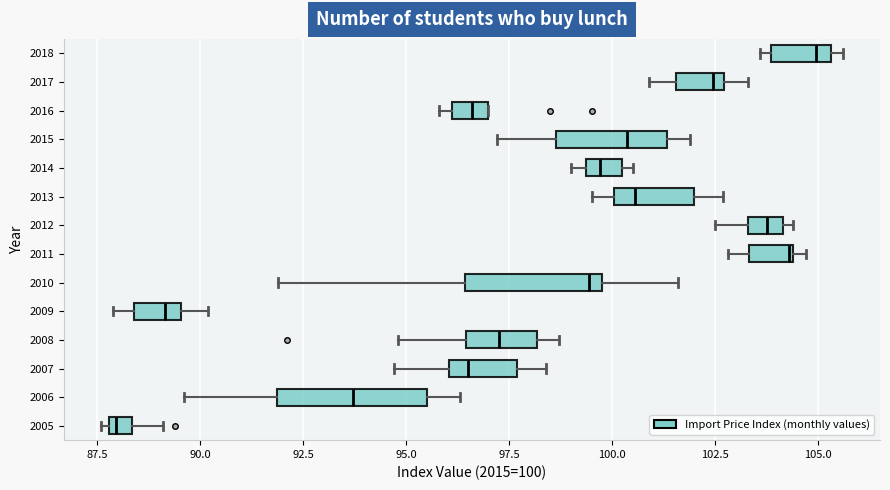

Which box has the furthest to the right median line?

2018